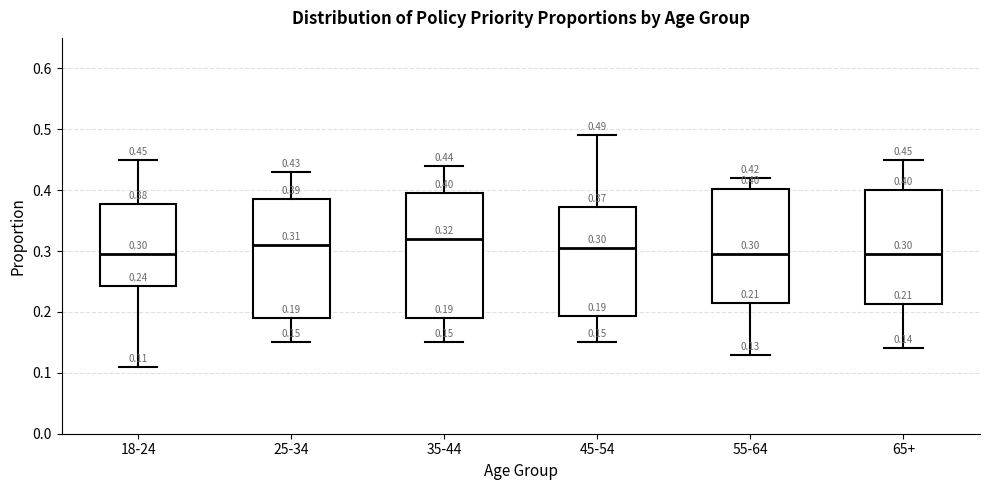

Which box's median line is the highest?

35-44